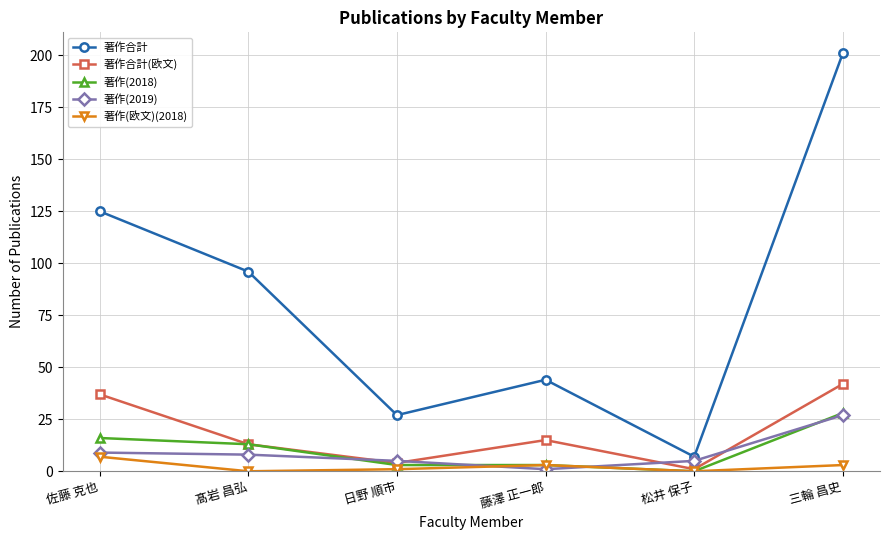

Rank the categories by 著作合計(欧文) value from highest to lowest.

三輪 昌史, 佐藤 克也, 藤澤 正一郎, 髙岩 昌弘, 日野 順市, 松井 保子